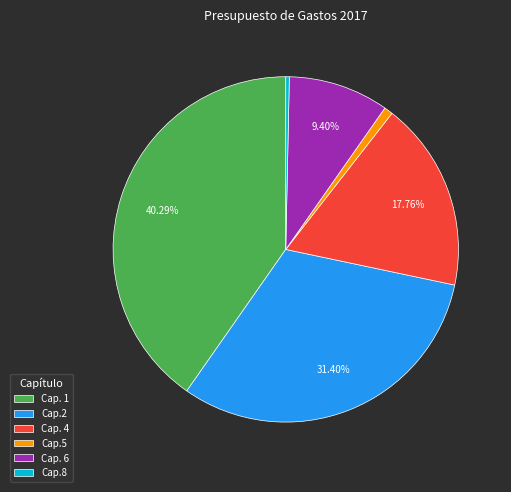

To the nearest percent, what is the average slice percentage?

17%